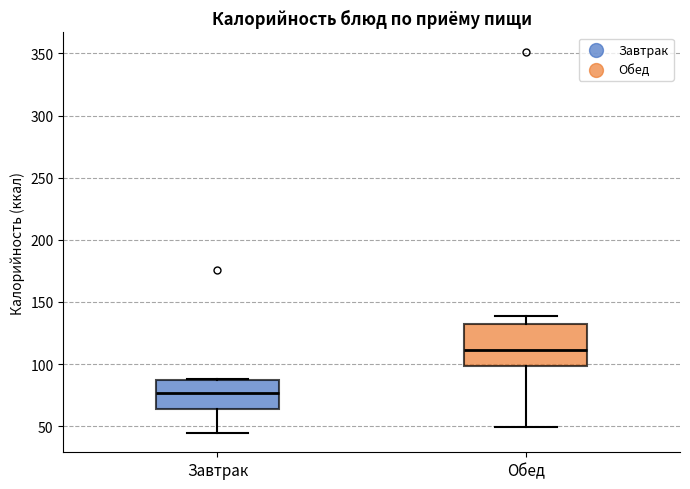

Which box is the tallest, from its lower edge to its upper edge?

Обед